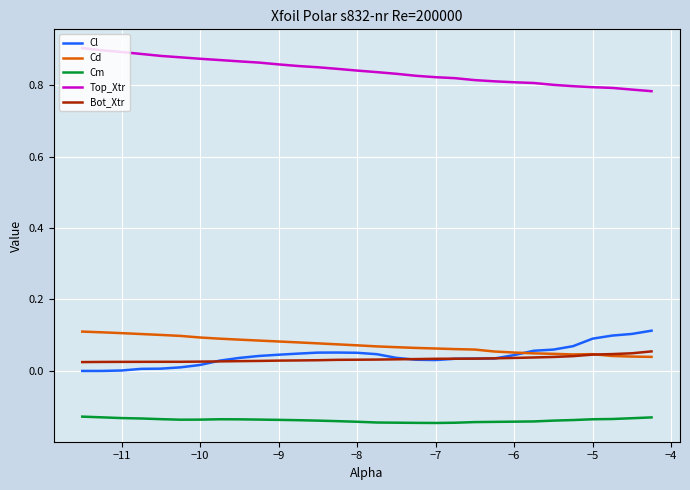

Which series has the largest total across all categories?

Top_Xtr